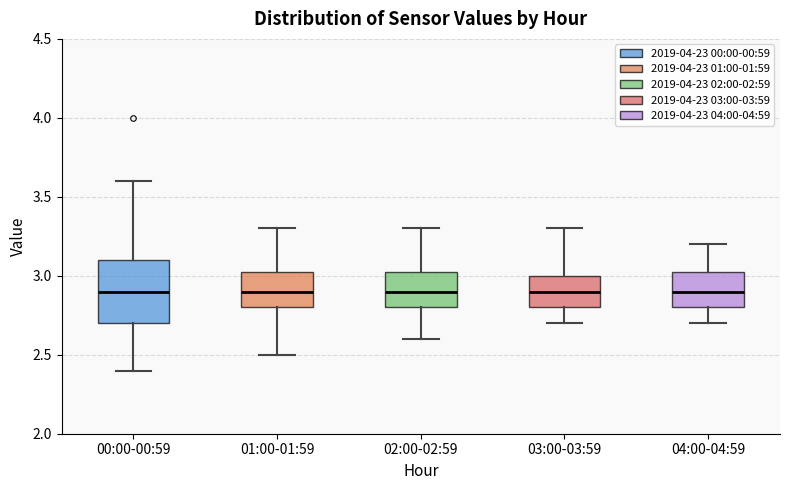

Where is the lower edge of the box for 00:00-00:59 on the y-axis? The values are not printed on the chart, so give them approximately, as read against the axis.

2.70